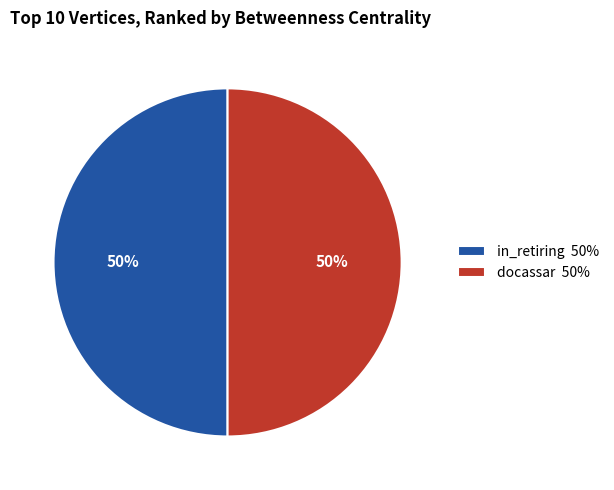

To the nearest percent, what is the difference between the largest and smallest slice percentages?

0%